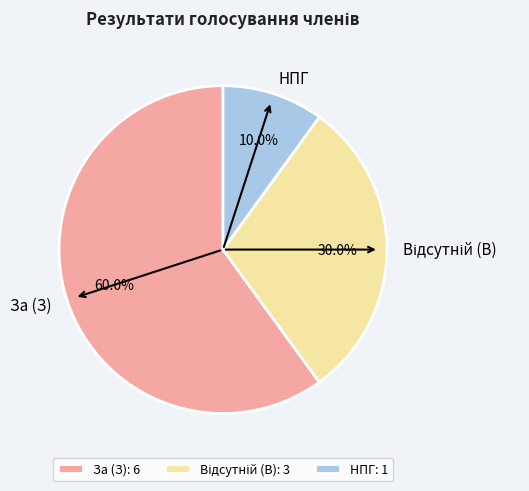

Which has a higher value, За (З) or НПГ?

За (З)